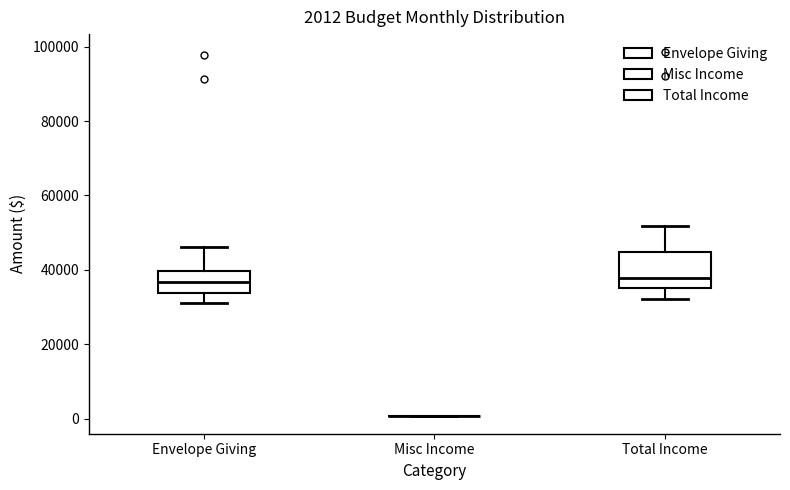

Which box is the tallest, from its lower edge to its upper edge?

Total Income